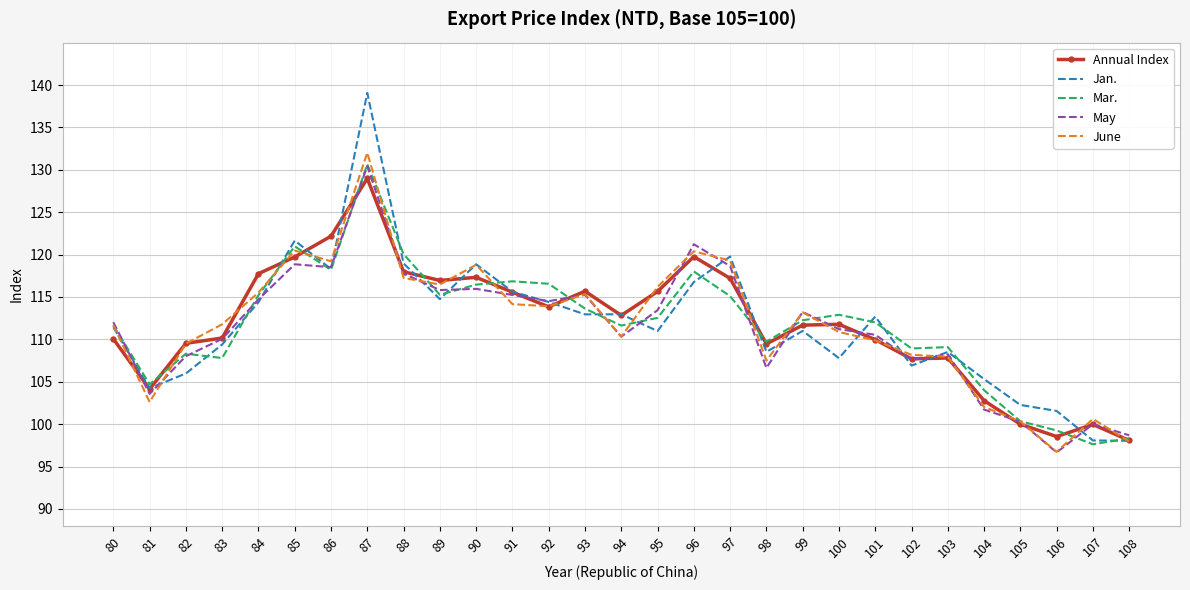

Which category has the lowest value across all series?

106